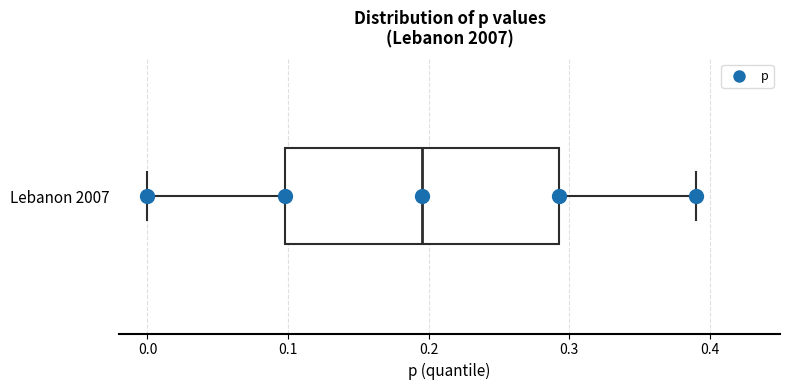

Transcribe this box plot: give where the median line is, the range the box spans, and where the two whiskers end, as read against the x-axis. The values are not printed on the chart, so give them approximately, as read against the axis.

median 0.20, box 0.10 to 0.29, whiskers 0.00 to 0.39